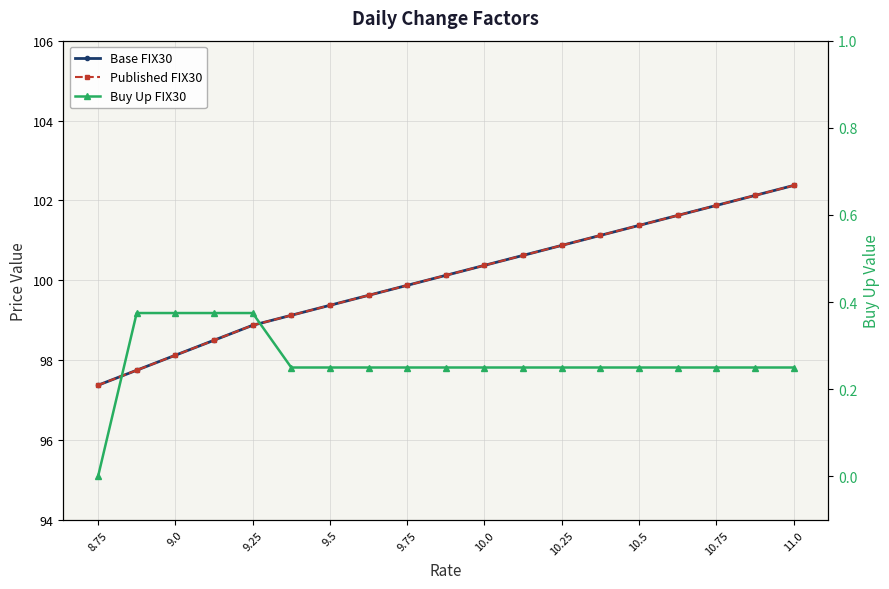

True or false: Base FIX30 and Buy Up FIX30 intersect in this chart.

False